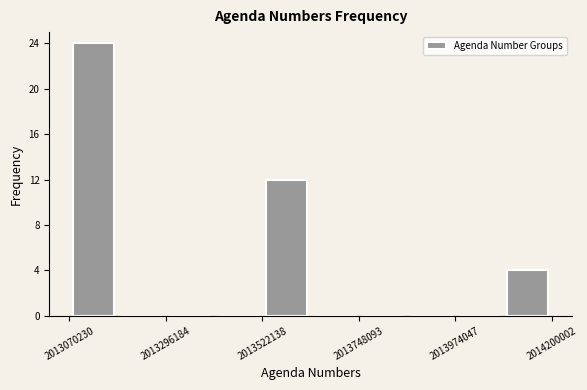

Around what value on the x-axis is the tallest bar? Give the approximate position of its centre, as read against the axis.

2013150000